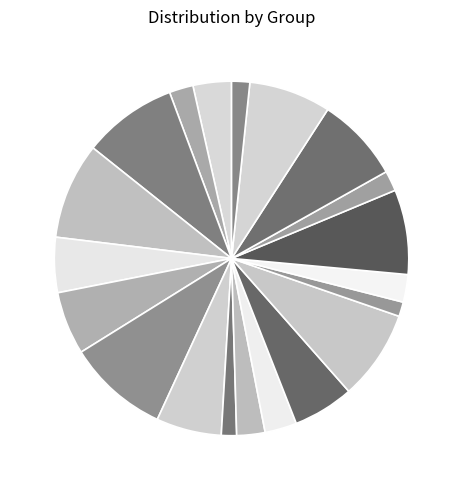

Count the number of slices in the pie.

20